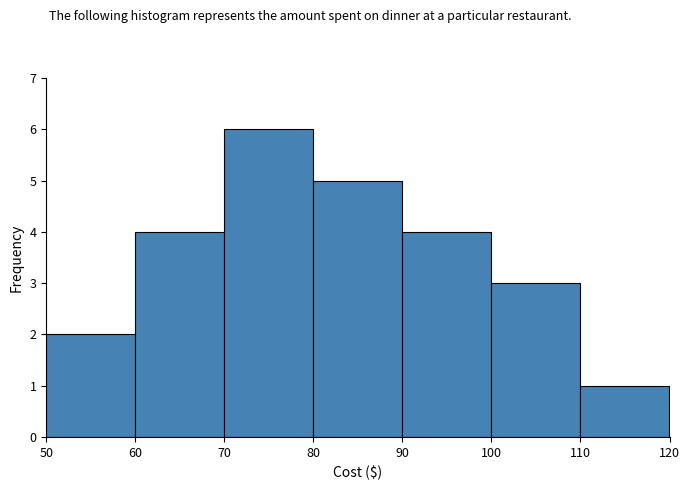

Reading left to right, list every bar in this chart as the range it spans on the x-axis followed by its height. The values are not printed on the chart, so give them approximately, as read against the axis.

50 to 60: 2
60 to 70: 4
70 to 80: 6
80 to 90: 5
90 to 100: 4
100 to 110: 3
110 to 120: 1